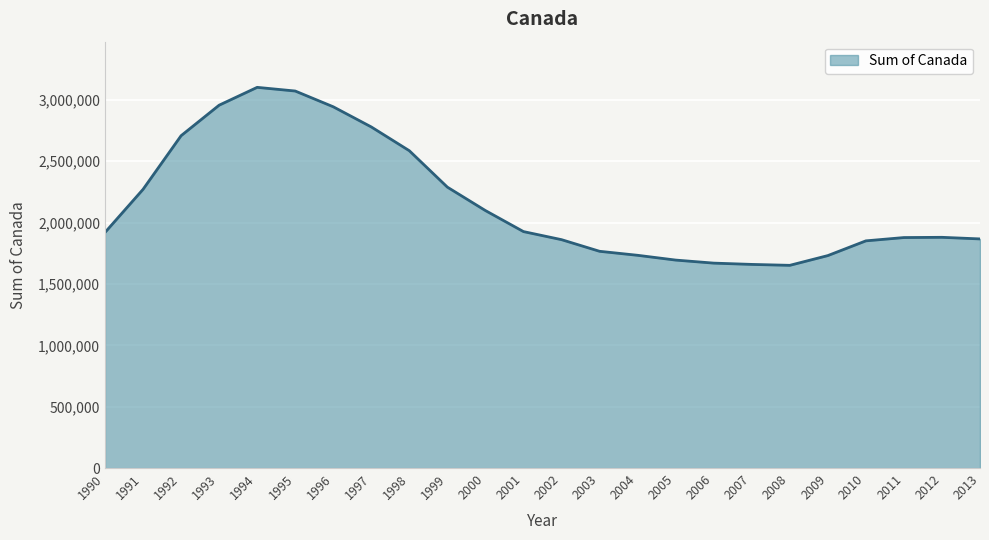

What is the difference between the second highest and minimum values?

1420369